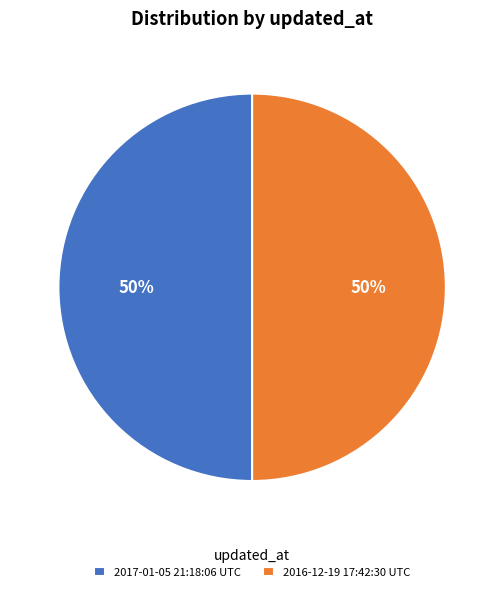

To the nearest percent, what is the combined percentage of 2017-01-05 21:18:06 UTC and 2016-12-19 17:42:30 UTC?

100%